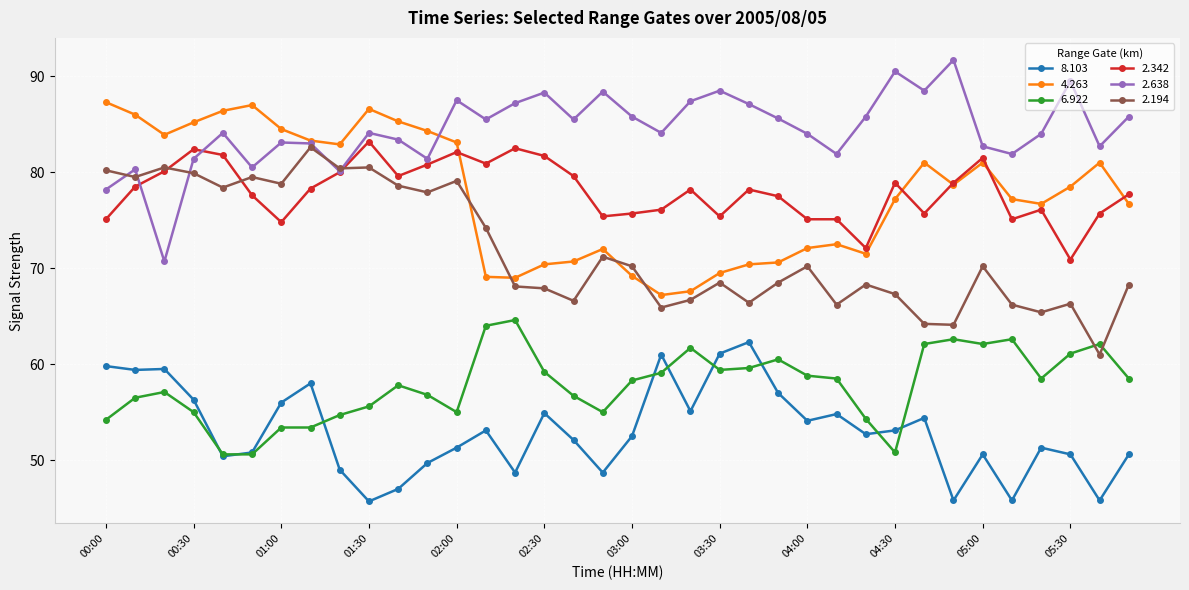

True or false: 4.263 has more than 2 points higher than both neighbors.

True